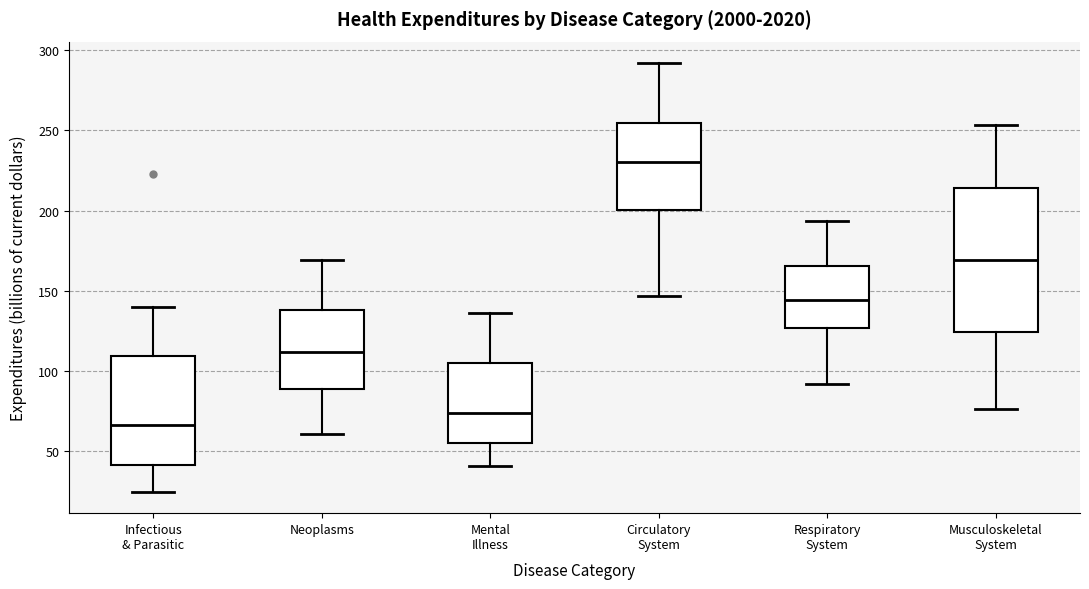

Reading left to right, transcribe this box plot: for each box, give where its median line is, the range the box spans, and where its two whiskers end, as read against the y-axis. The values are not printed on the chart, so give them approximately, as read against the axis.

Infectious & Parasitic: median 65, box 40 to 110, whiskers 25 to 140
Neoplasms: median 110, box 90 to 140, whiskers 60 to 170
Mental Illness: median 75, box 55 to 105, whiskers 40 to 135
Circulatory System: median 230, box 200 to 255, whiskers 145 to 290
Respiratory System: median 145, box 125 to 165, whiskers 90 to 195
Musculoskeletal System: median 170, box 125 to 215, whiskers 75 to 255